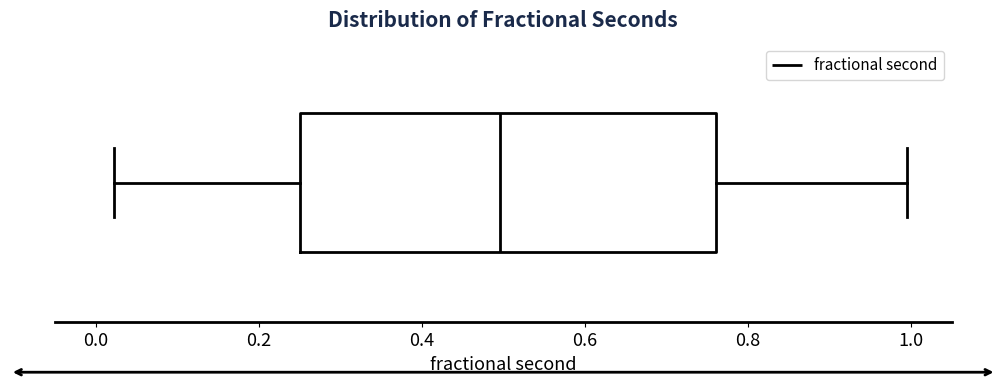

Transcribe this box plot: give where the median line is, the range the box spans, and where the two whiskers end, as read against the x-axis. The values are not printed on the chart, so give them approximately, as read against the axis.

median 0.50, box 0.26 to 0.76, whiskers 0.02 to 1.00